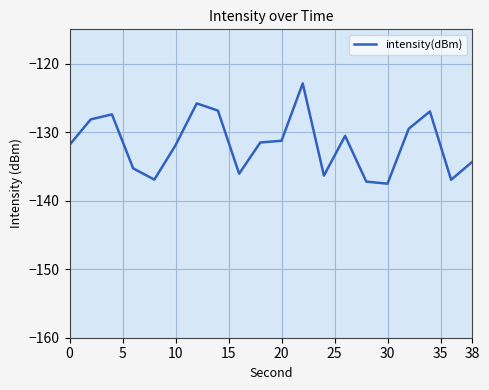

What is the difference between the maximum and minimum values?

14.6